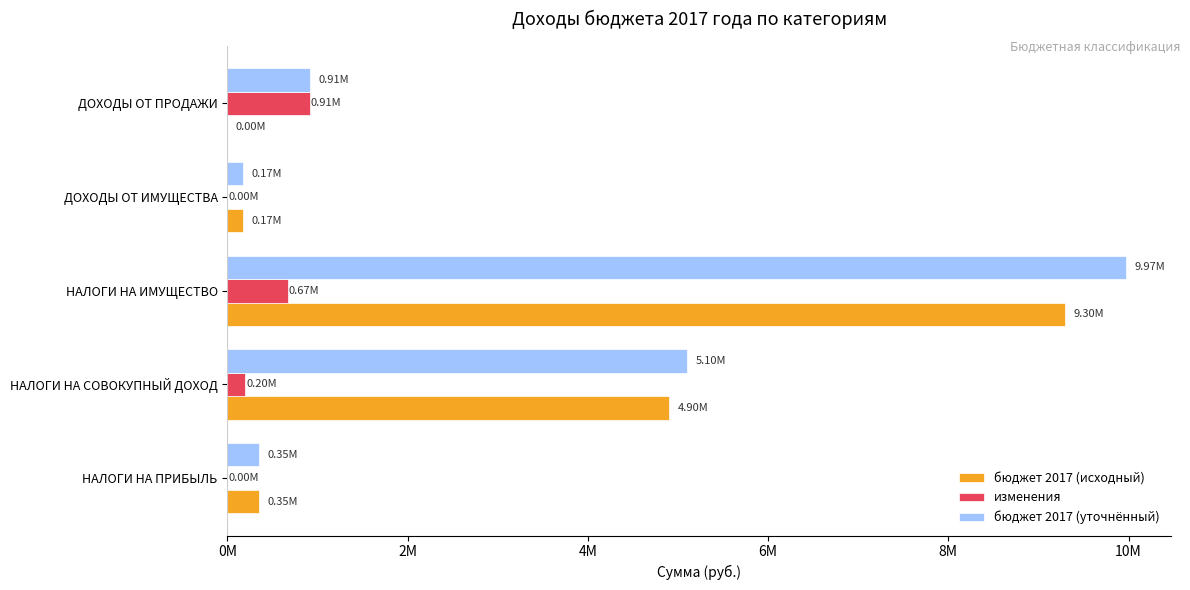

What are all the series names shown in the legend?

бюджет 2017 (исходный), изменения, бюджет 2017 (уточнённый)